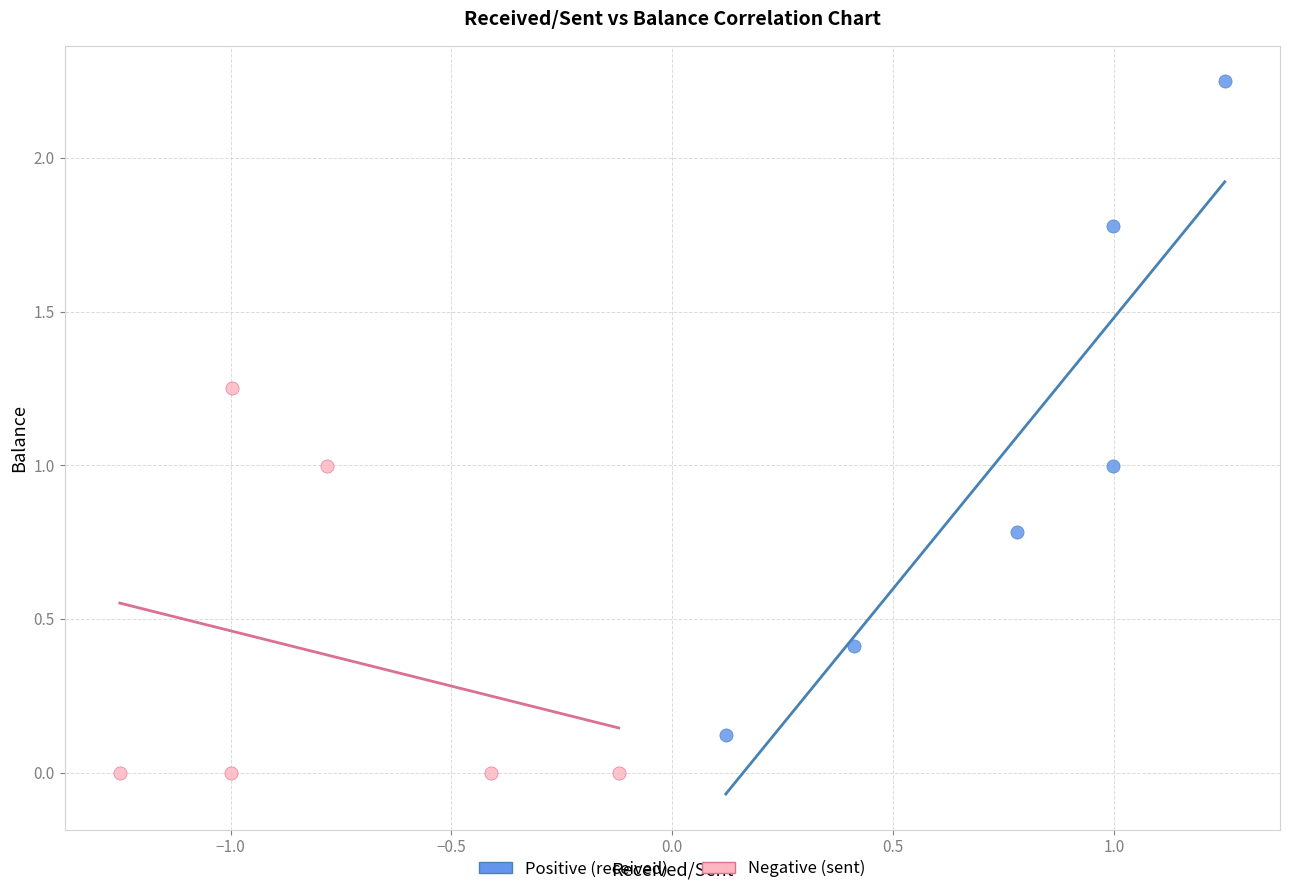

Which series contains the lowest Y value?

Negative (sent)